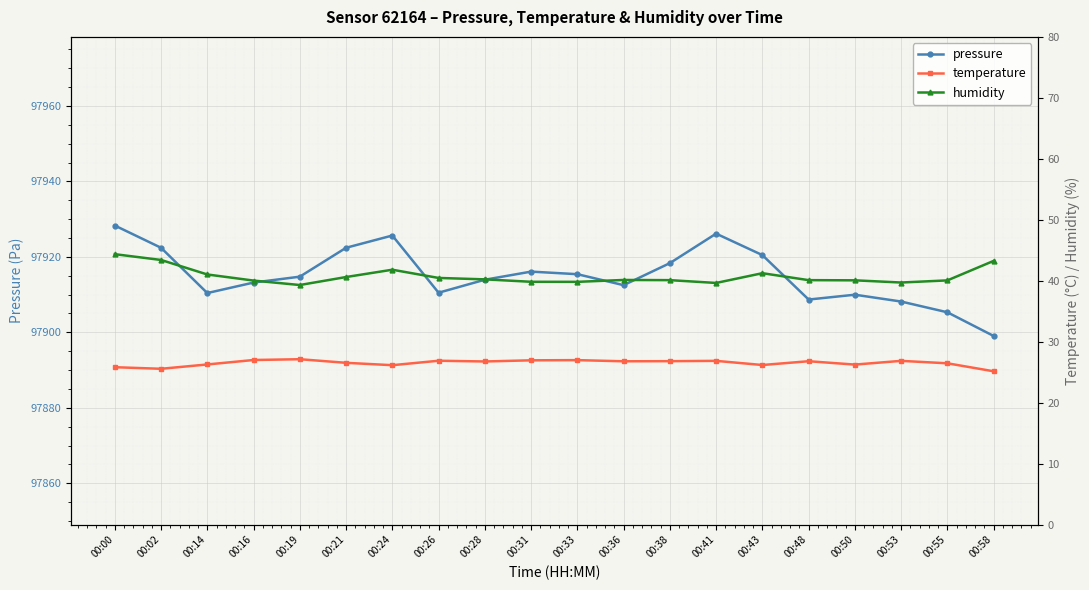

True or false: humidity and pressure intersect in this chart.

False